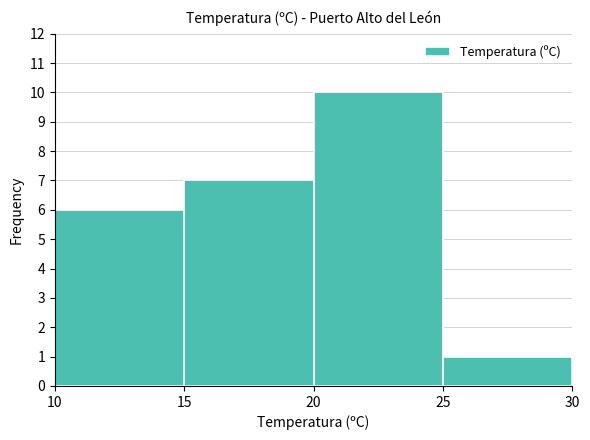

Reading left to right, list every bar in this chart as the range it spans on the x-axis followed by its height. The values are not printed on the chart, so give them approximately, as read against the axis.

10 to 15: 6
15 to 20: 7
20 to 25: 10
25 to 30: 1